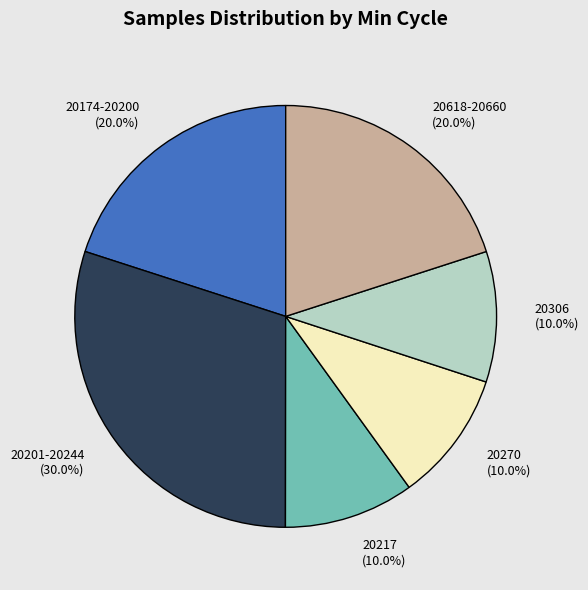

Is there a majority slice in this chart?

No